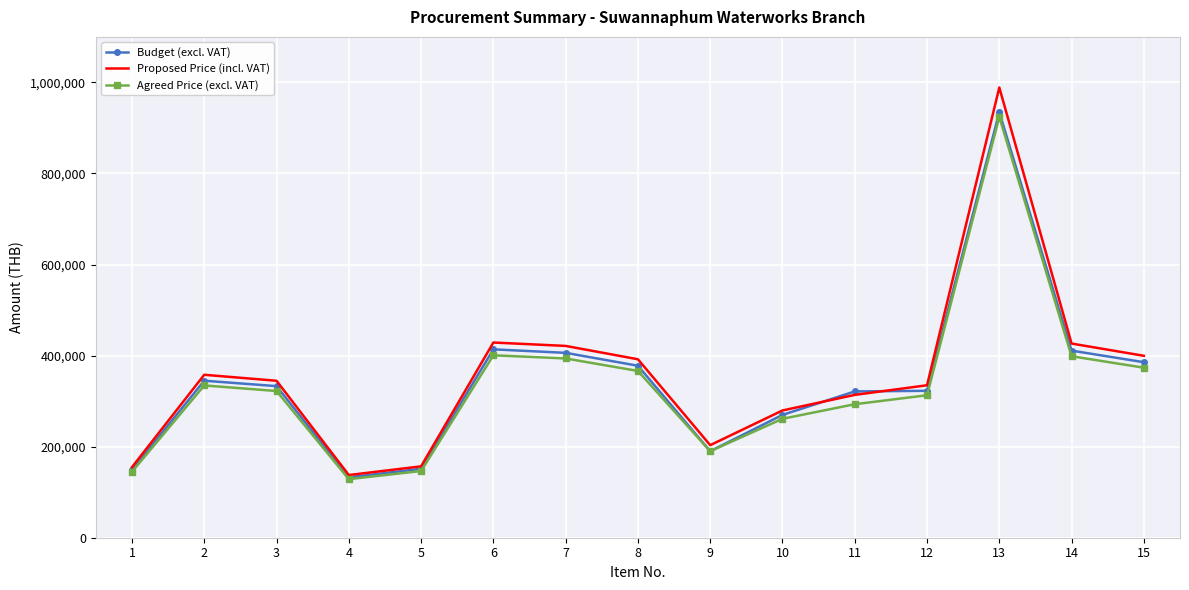

What is the lowest value of the Budget (excl. VAT) series?

132628.0